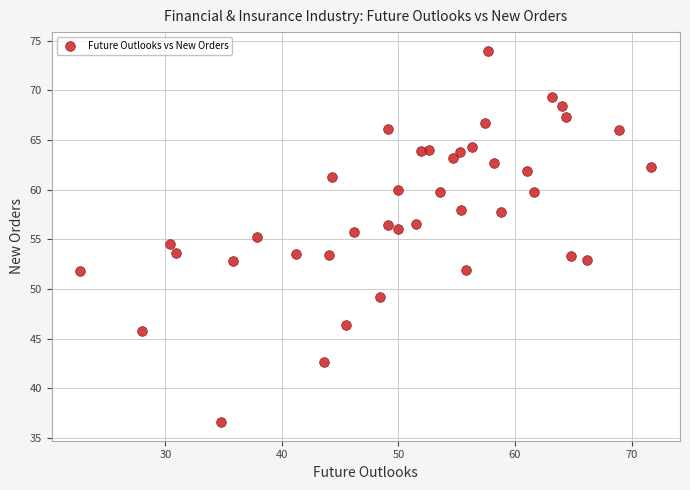

What is the range of X values (max minus min)?

49.0